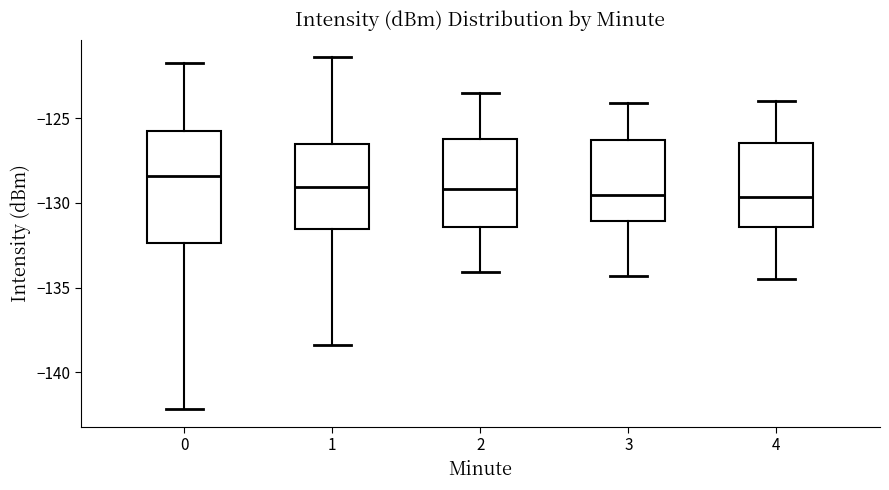

Reading left to right, read every box against the y-axis: the position of its median line, the range the box covers, and the ends of its whiskers. The values are not printed on the chart, so give them approximately, as read against the axis.

0: median -128.5, box -132.5 to -126.0, whiskers -142.0 to -121.5
1: median -129.0, box -131.5 to -126.5, whiskers -138.5 to -121.5
2: median -129.0, box -131.5 to -126.0, whiskers -134.0 to -123.5
3: median -129.5, box -131.0 to -126.5, whiskers -134.5 to -124.0
4: median -129.5, box -131.5 to -126.5, whiskers -134.5 to -124.0